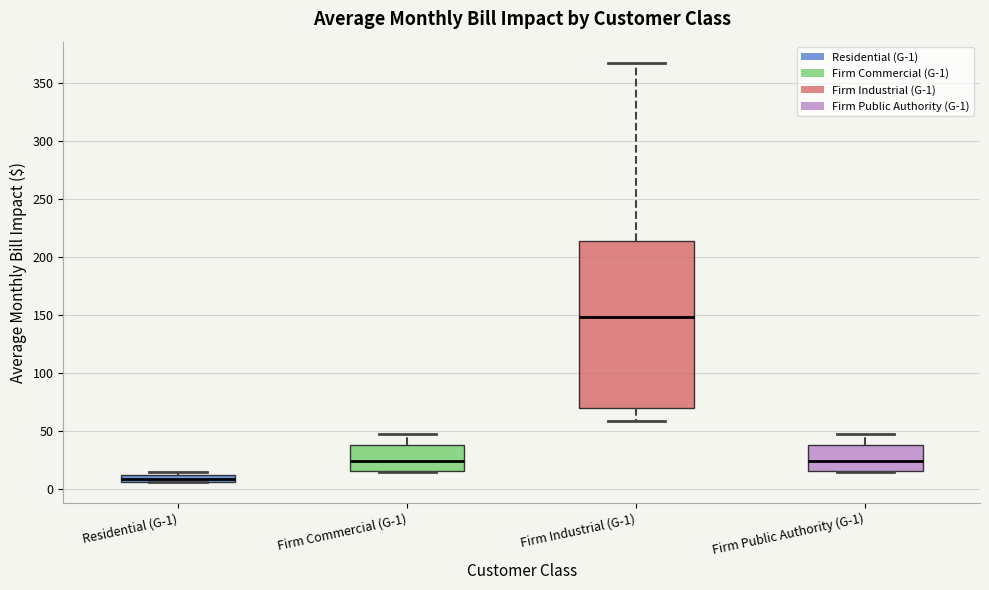

Comparing the boxes themselves (not the whiskers), which one is the tallest?

Firm Industrial (G-1)